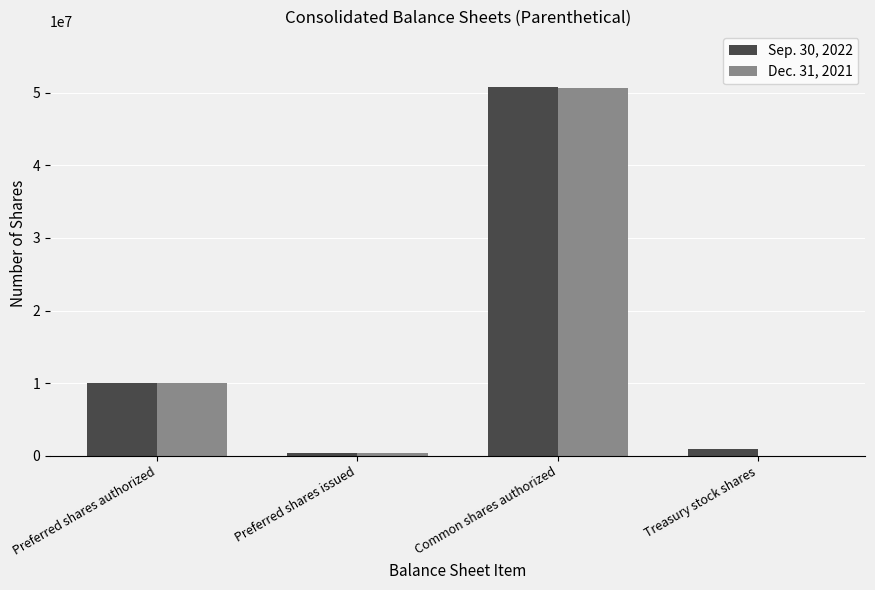

At which label is Sep. 30, 2022 closest to 25570011?

Preferred shares authorized